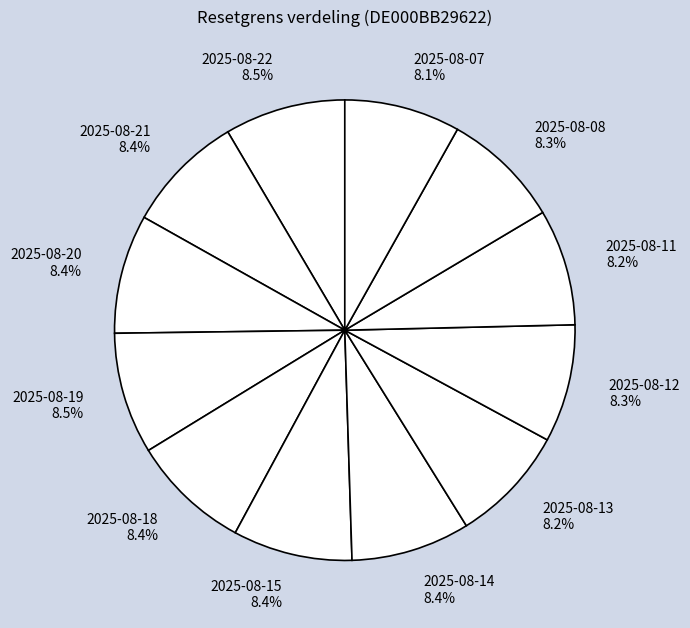

Is 2025-08-13 the majority of the pie?

No